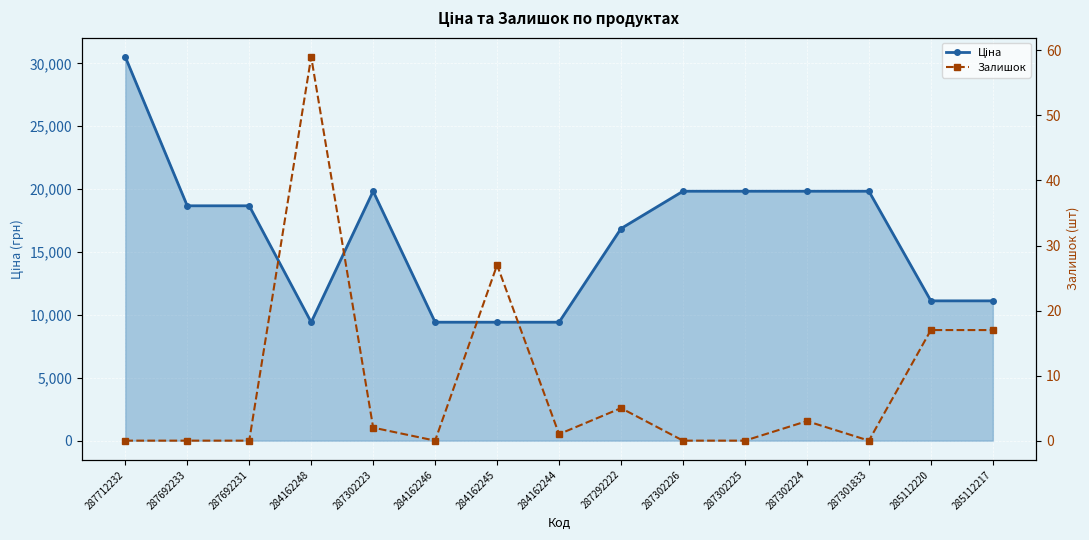

What is the difference between the Ціна values at 287302226 and 284162248?

10414.2